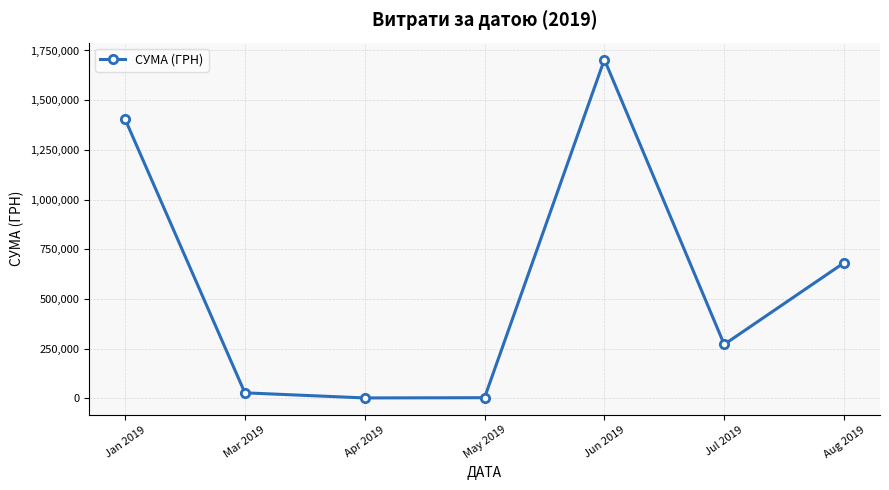

Does the chart have visible grid lines?

Yes